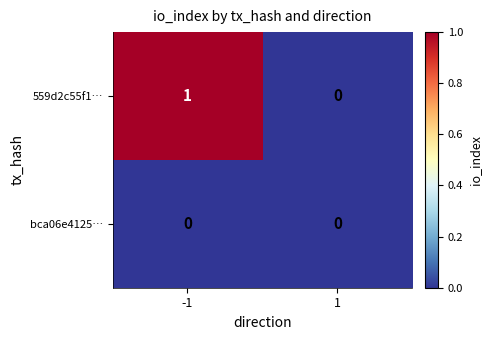

Reading right to left, what are all the values shown in this chart?

559d2c55f1…: 0	1
bca06e4125…: 0	0